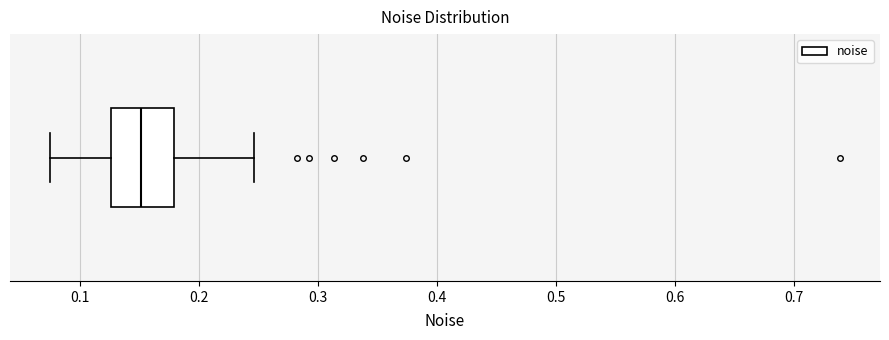

Read this box plot against the x-axis: the position of the median line, the range covered by the box, and the ends of both whiskers. The values are not printed on the chart, so give them approximately, as read against the axis.

median 0.15, box 0.13 to 0.18, whiskers 0.07 to 0.25